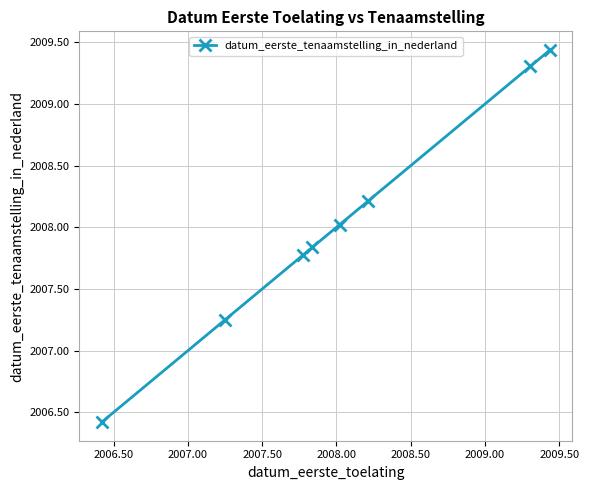

What is the minimum value shown in the chart?

2006.4